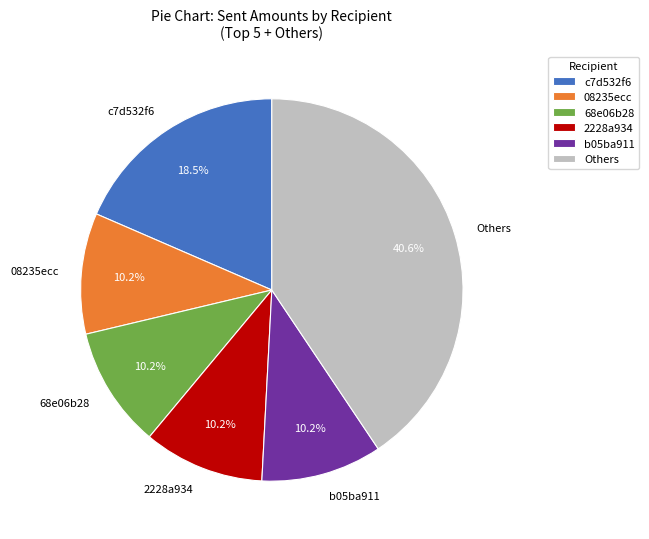

Approximately how many times larger is the value at Others compared to b05ba911?

4.0